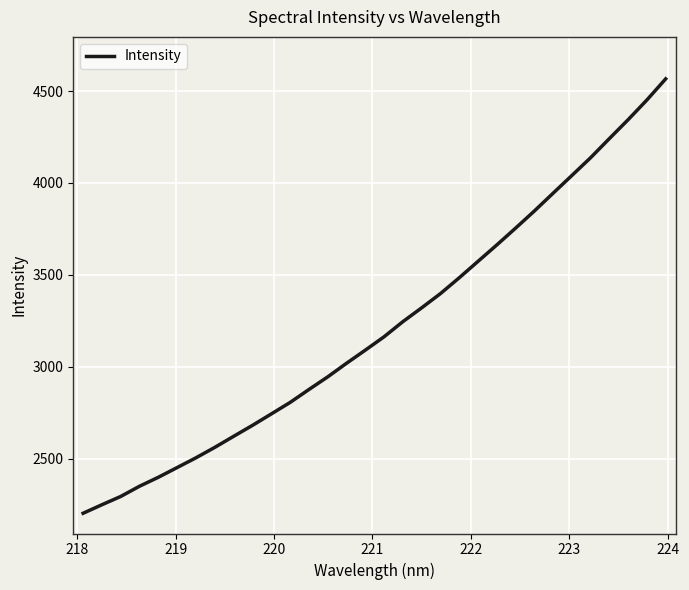

True or false: the data has more than 0 interior local peaks.

False